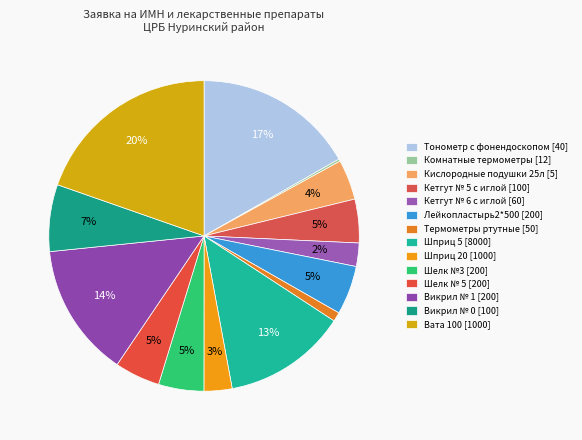

How many slices are in this pie chart?

14